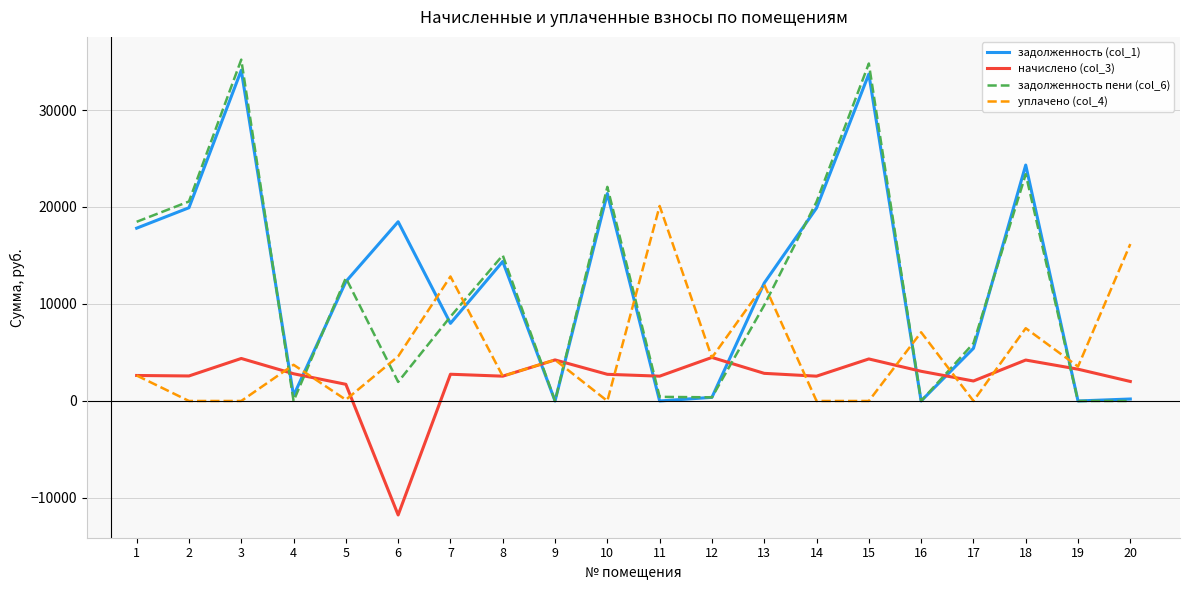

What is the maximum value shown in the chart?

35191.3